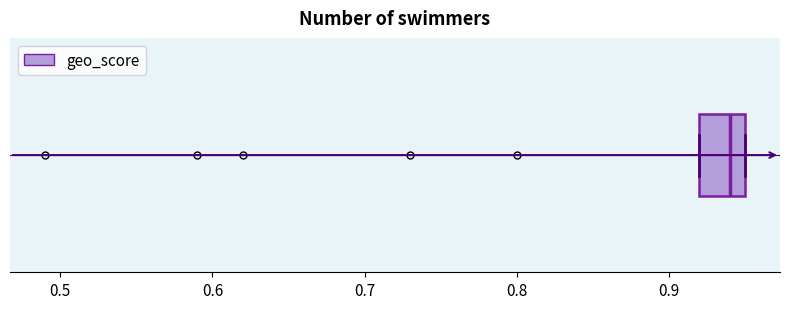

Transcribe this box plot: give where the median line is, the range the box spans, and where the two whiskers end, as read against the x-axis. The values are not printed on the chart, so give them approximately, as read against the axis.

median 0.94, box 0.92 to 0.95, whiskers 0.92 to 0.95